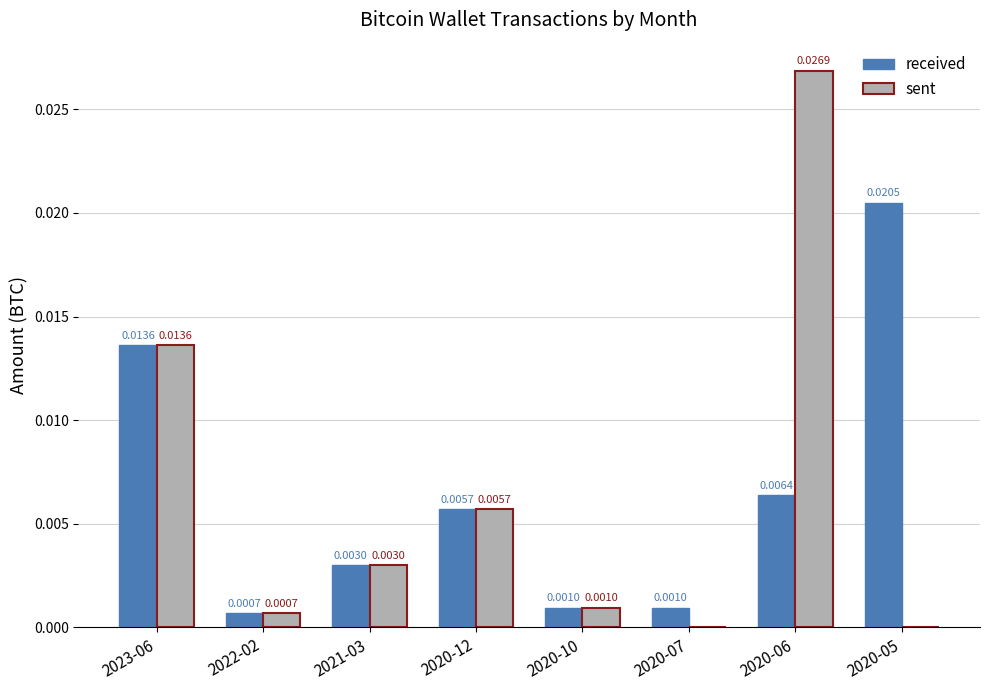

Is the value of sent at 2020-06 greater than the value of received at 2020-12?

Yes